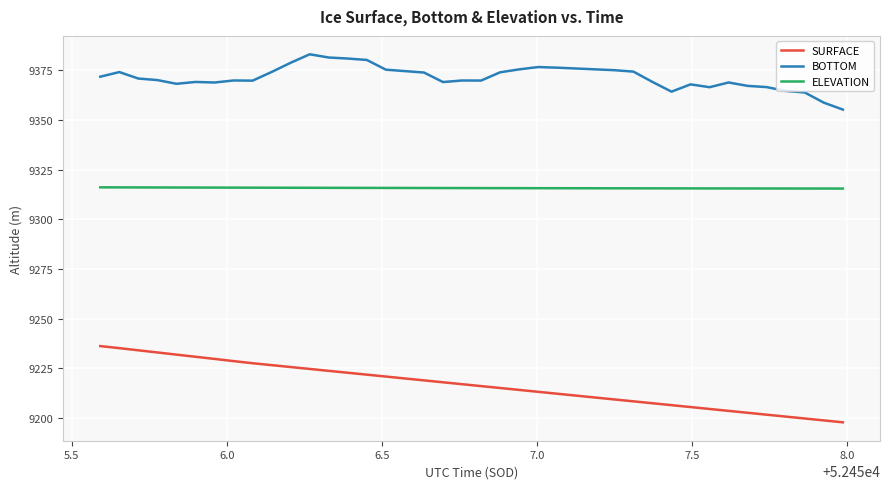

Which series has the widest spread of values?

SURFACE